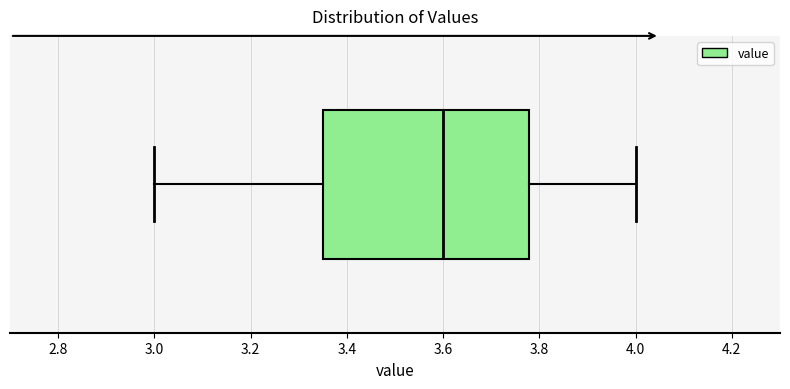

Transcribe this box plot: give where the median line is, the range the box spans, and where the two whiskers end, as read against the x-axis. The values are not printed on the chart, so give them approximately, as read against the axis.

median 3.60, box 3.36 to 3.78, whiskers 3.00 to 4.00